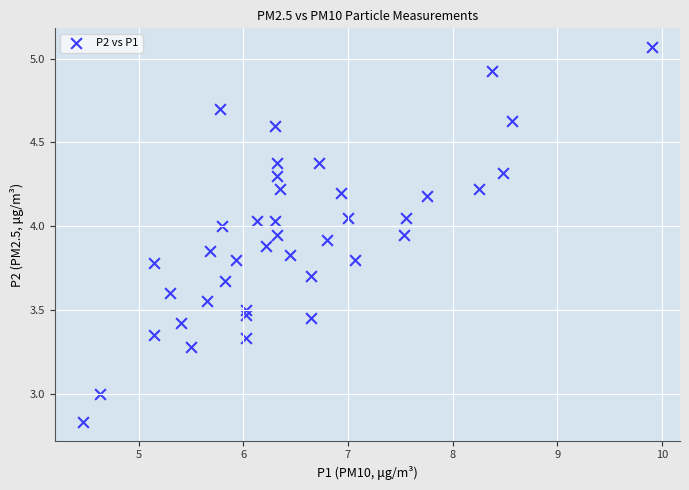

What is the range of Y values (max minus min)?

2.2